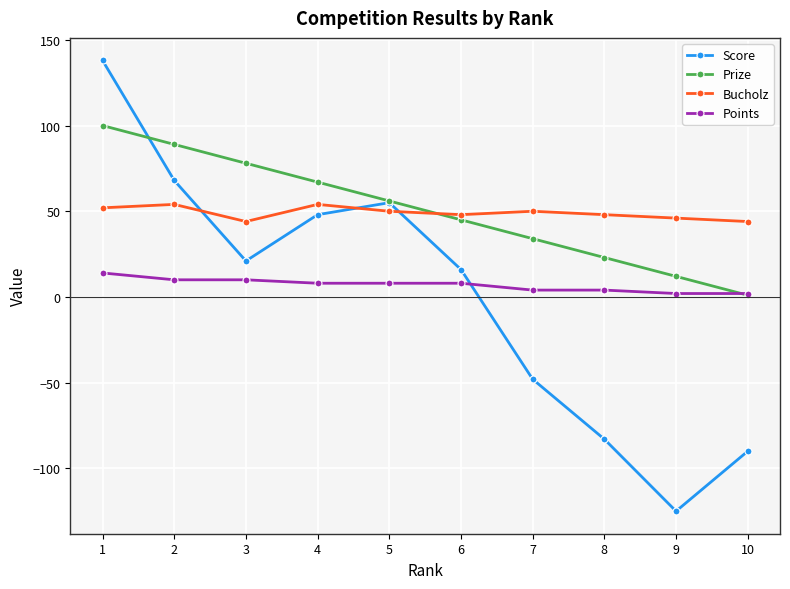

Rank the series by their maximum value, from highest to lowest.

Score, Prize, Bucholz, Points